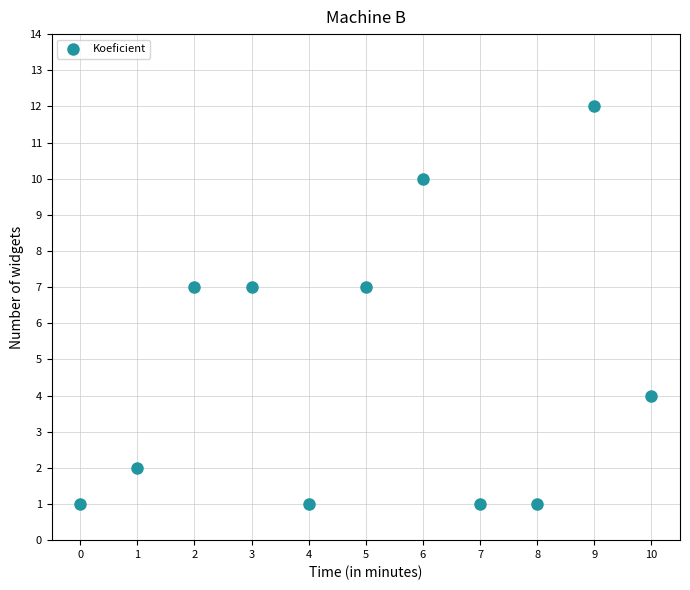

What is the average Y value?

5